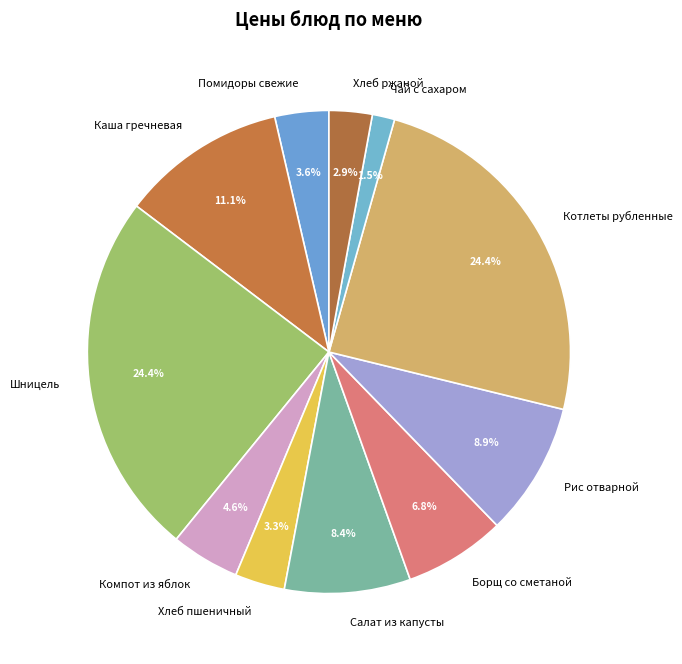

Between Хлеб ржаной and Шницель, which is larger?

Шницель